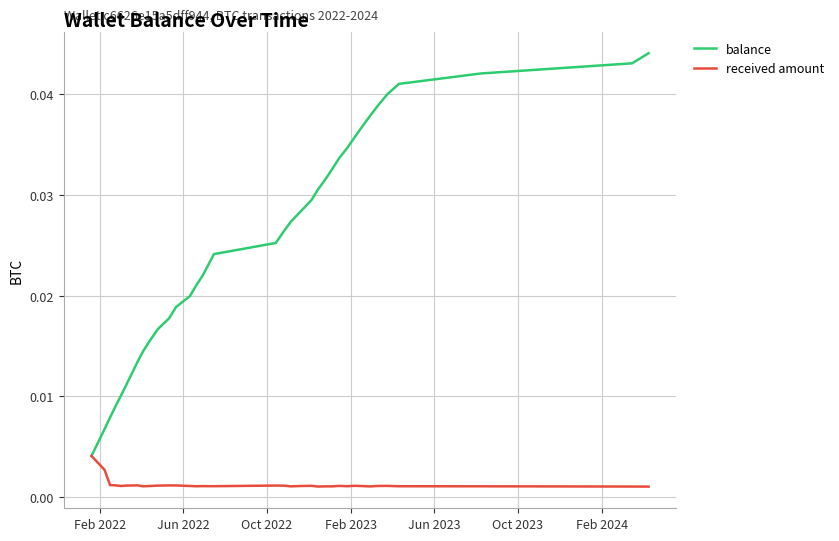

List the series in order of their overall mean, lowest first.

received amount, balance